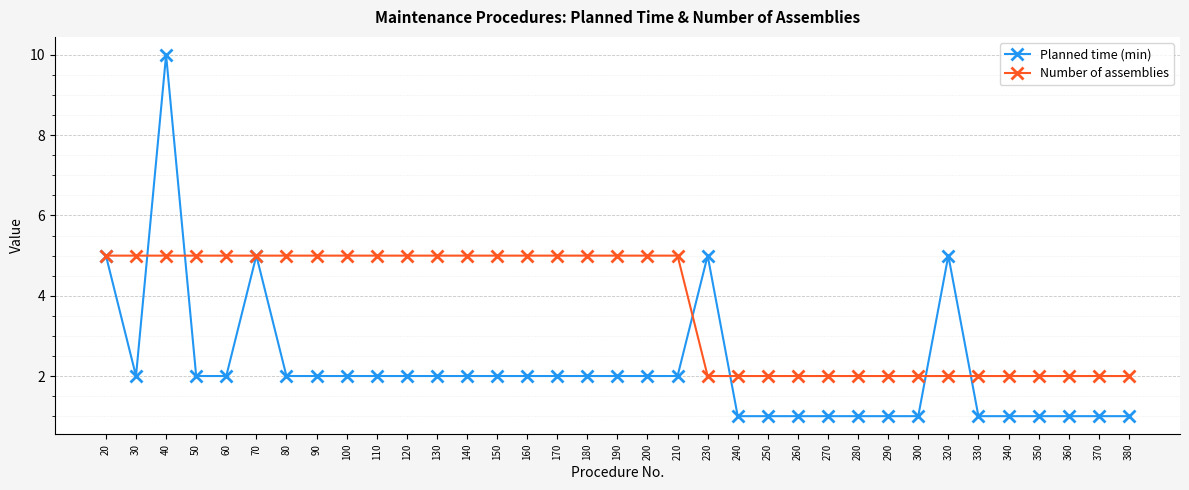

True or false: Planned time (min) and Number of assemblies intersect in this chart.

True